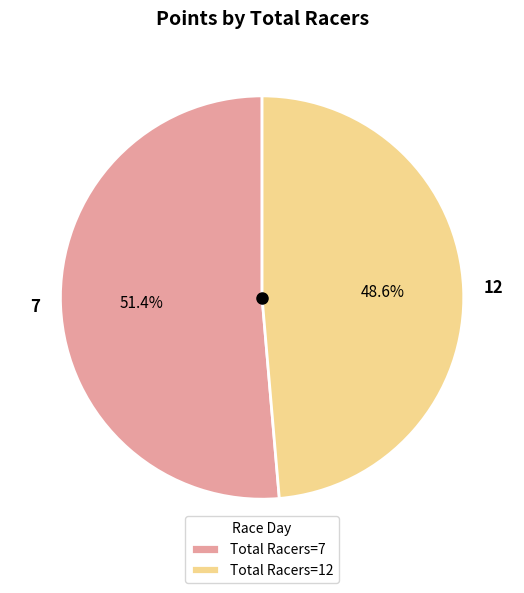

Is there a majority slice in this chart?

Yes